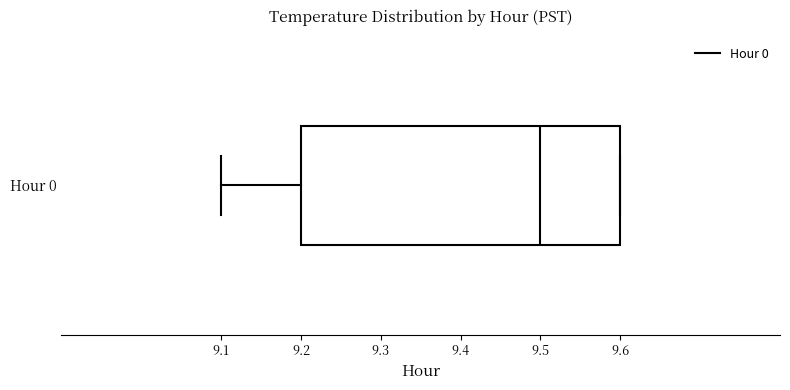

Where does the median line of the box for Hour 0 sit on the x-axis? The values are not printed on the chart, so give them approximately, as read against the axis.

9.5